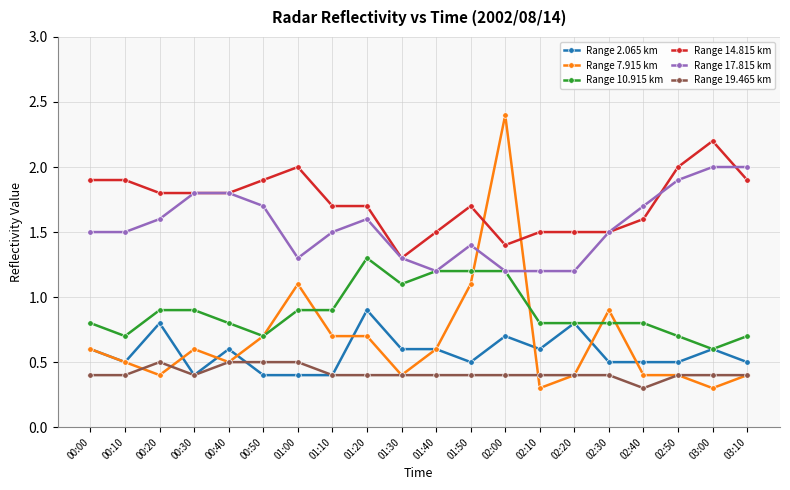

What is the sum of all Range 7.915 km values?

13.4